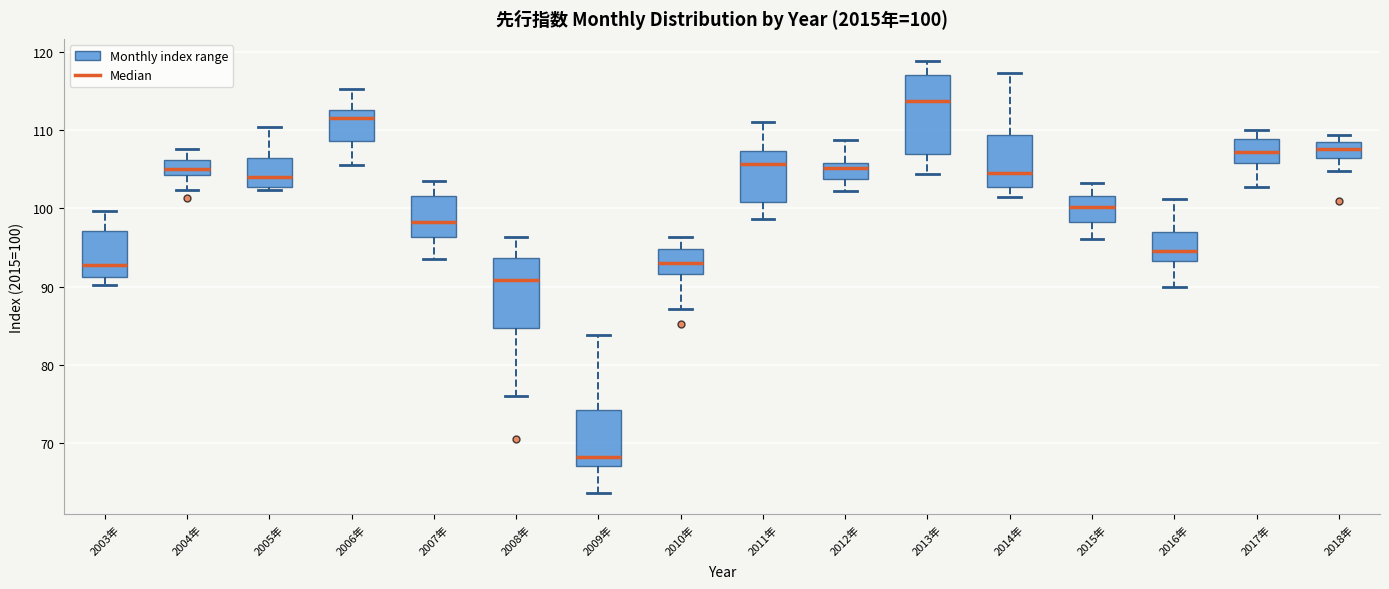

Which box has the highest median line?

2013年